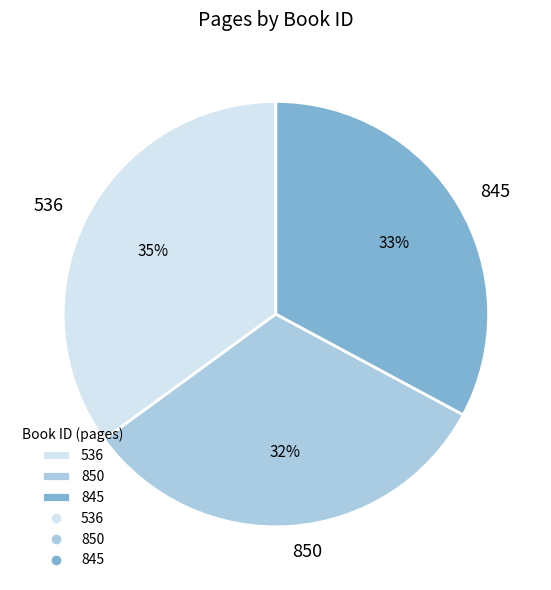

Does 850 represent more than half of the total?

No